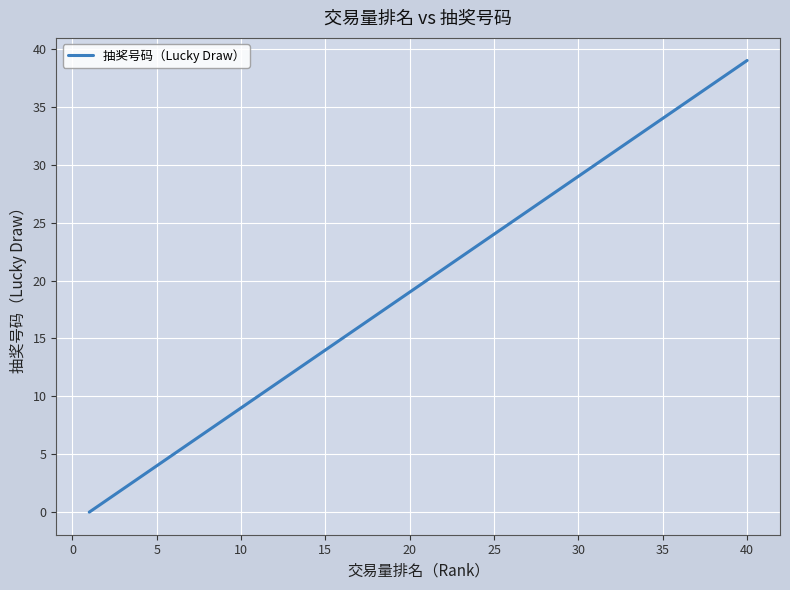

How many lines are shown in the chart?

1